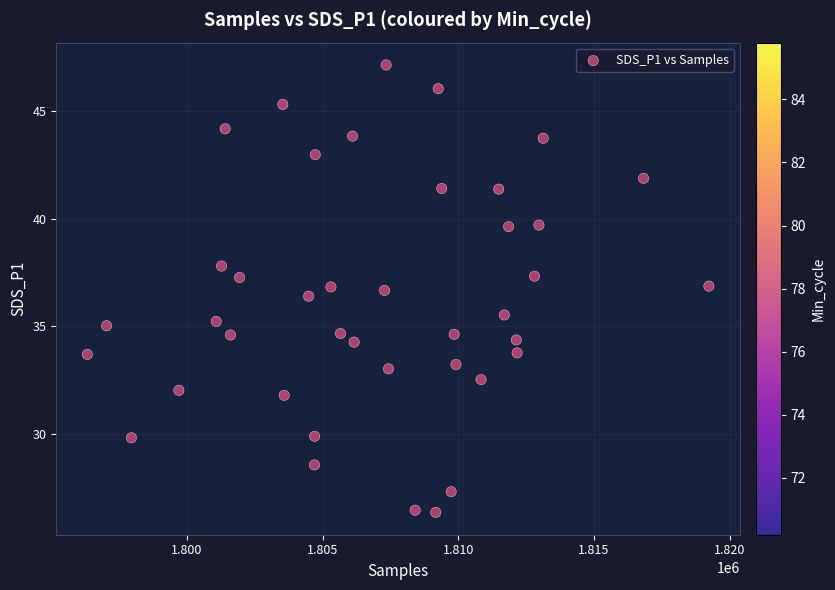

What is the range of Y values (max minus min)?

20.8